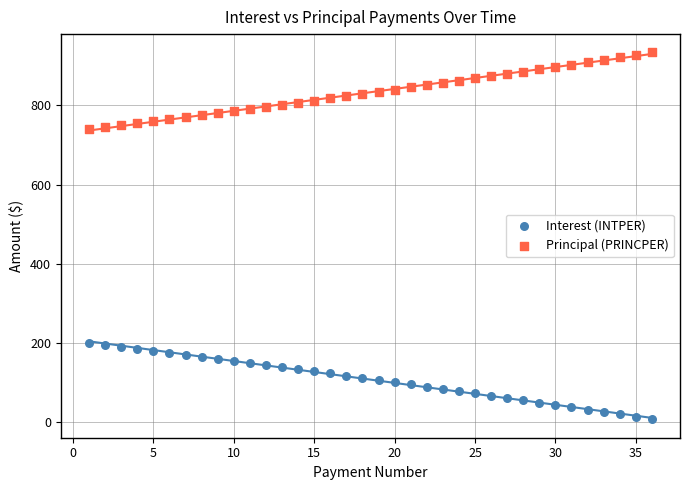

Which series reaches the maximum Y coordinate?

Principal (PRINCPER)